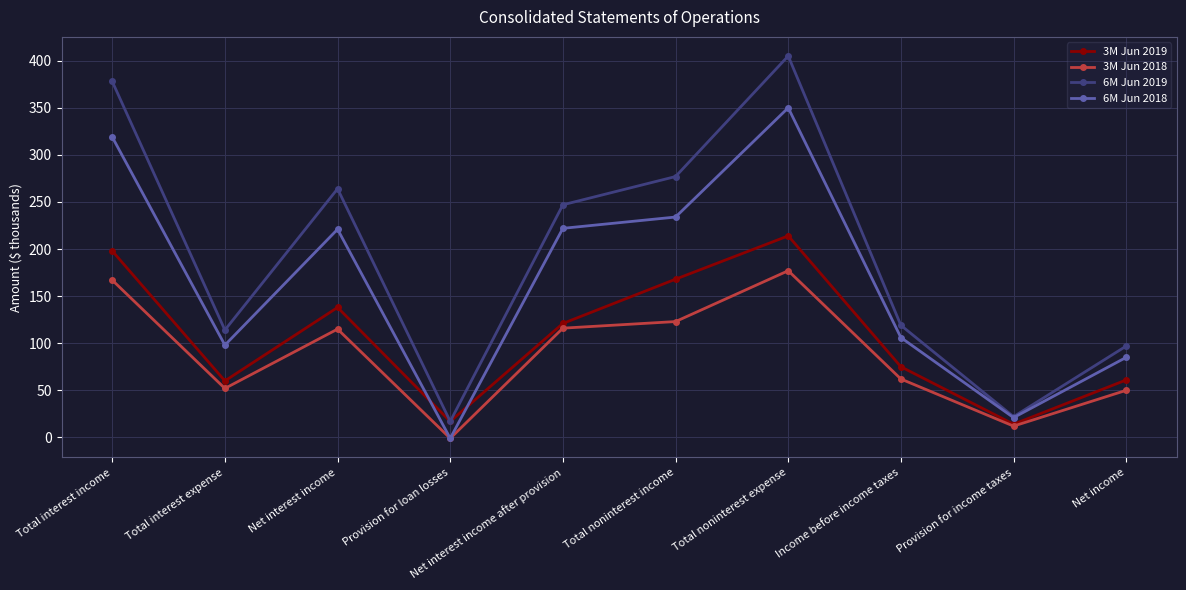

Read the 6M Jun 2018 value at Net interest income after provision.

222